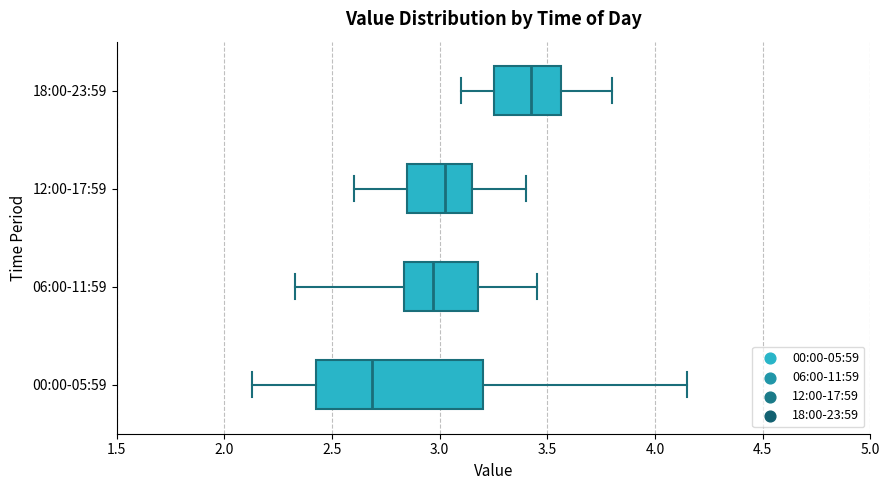

Where does the left whisker of the box for 00:00-05:59 end on the x-axis? The values are not printed on the chart, so give them approximately, as read against the axis.

2.15